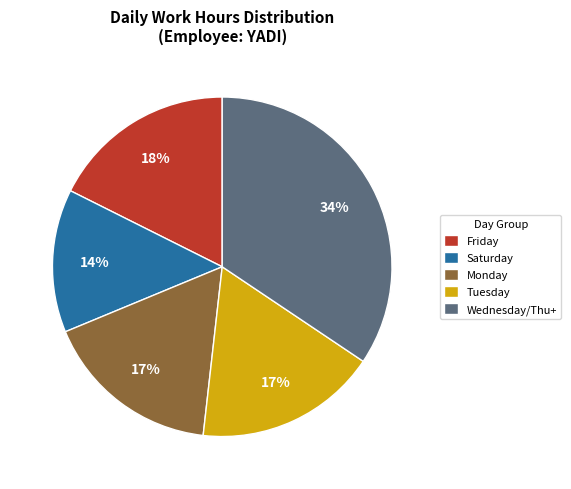

Is the sum of Wednesday/Thu+ and Friday greater than half?

Yes